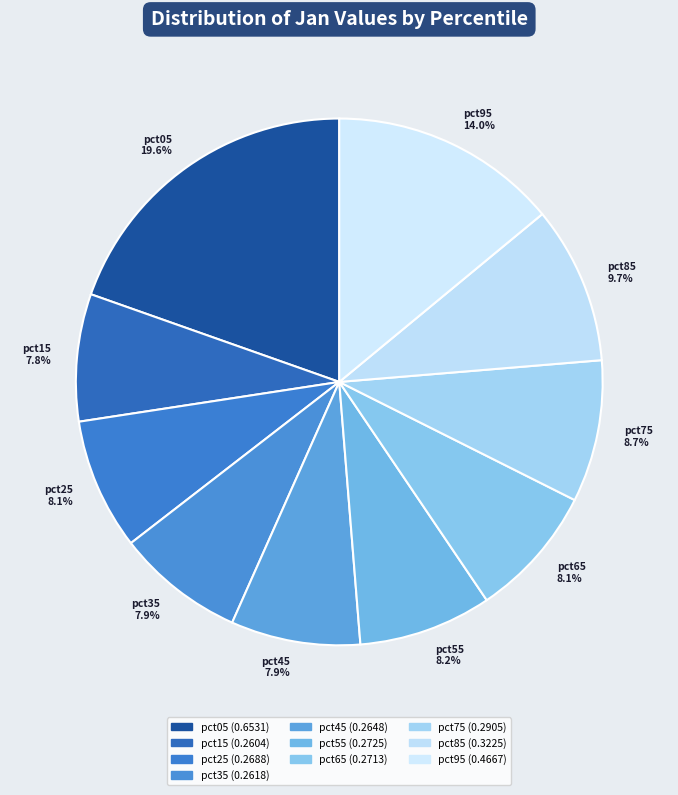

Does pct65 account for over 50% of the chart?

No